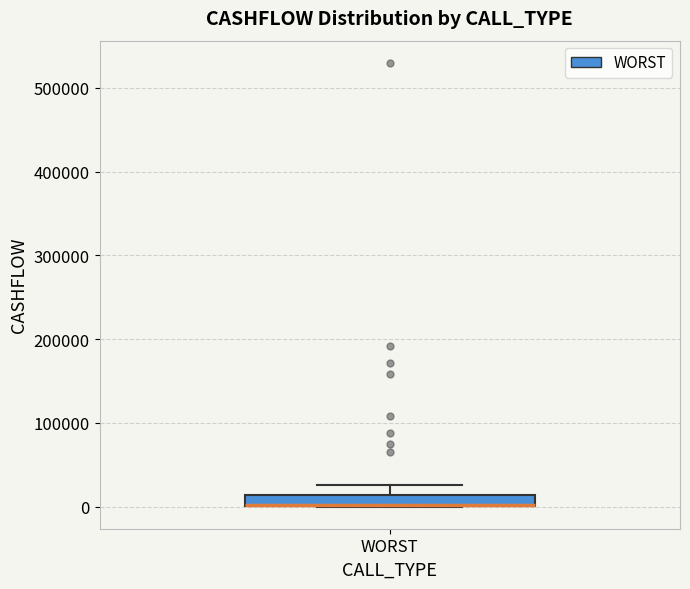

Where does the upper whisker of the box for WORST end on the y-axis? The values are not printed on the chart, so give them approximately, as read against the axis.

30000